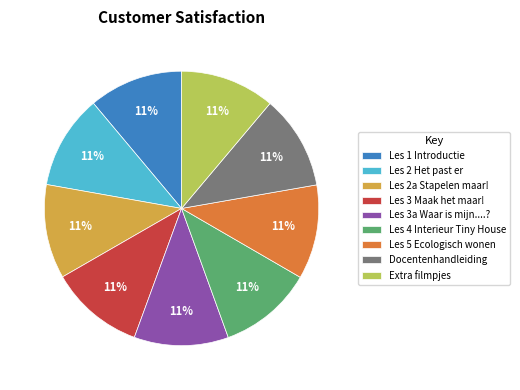

To the nearest percent, what percentage of the pie is Les 4 Interieur Tiny House?

11%